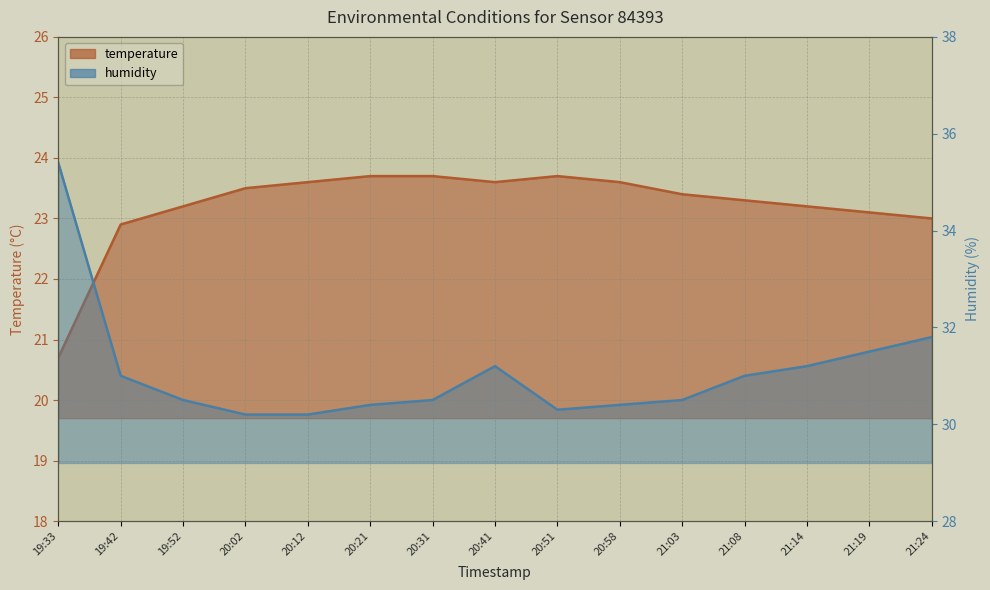

Count the number of categories in the chart.

15